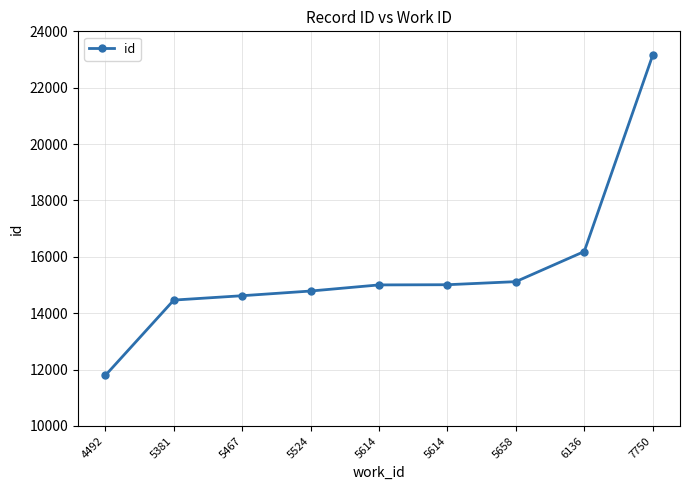

Does the chart display data point markers on the line(s)?

Yes